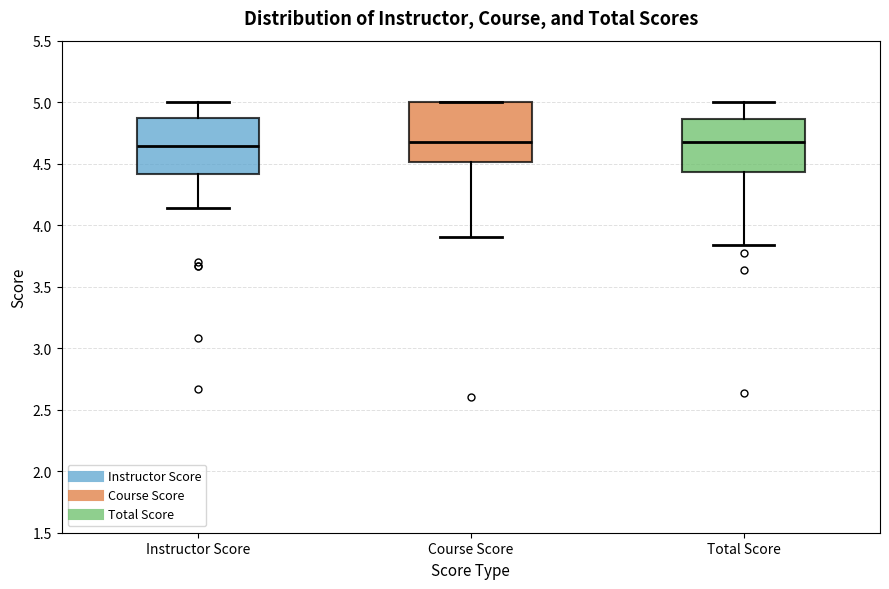

Where is the upper edge of the box for Course Score on the y-axis? The values are not printed on the chart, so give them approximately, as read against the axis.

5.00